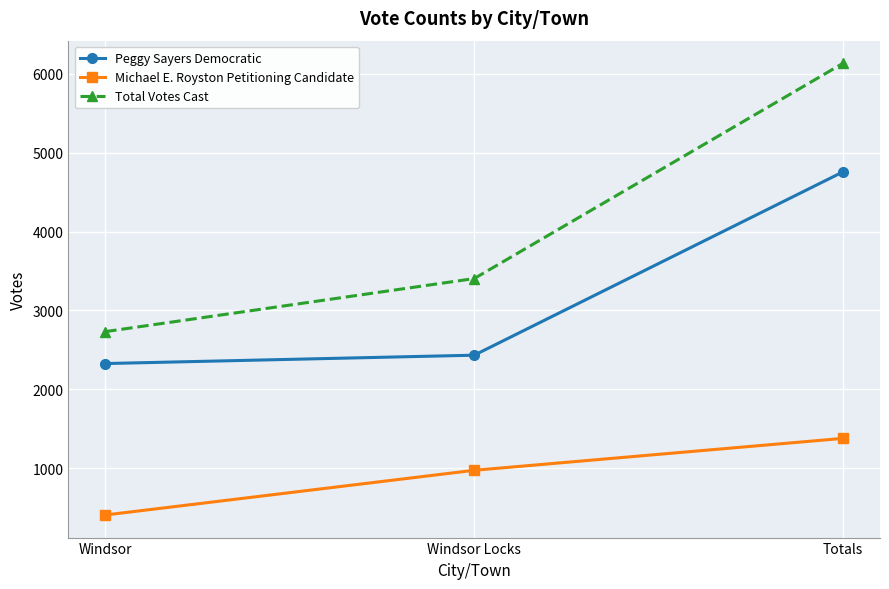

How many values in the Peggy Sayers Democratic series are below 2432?

1